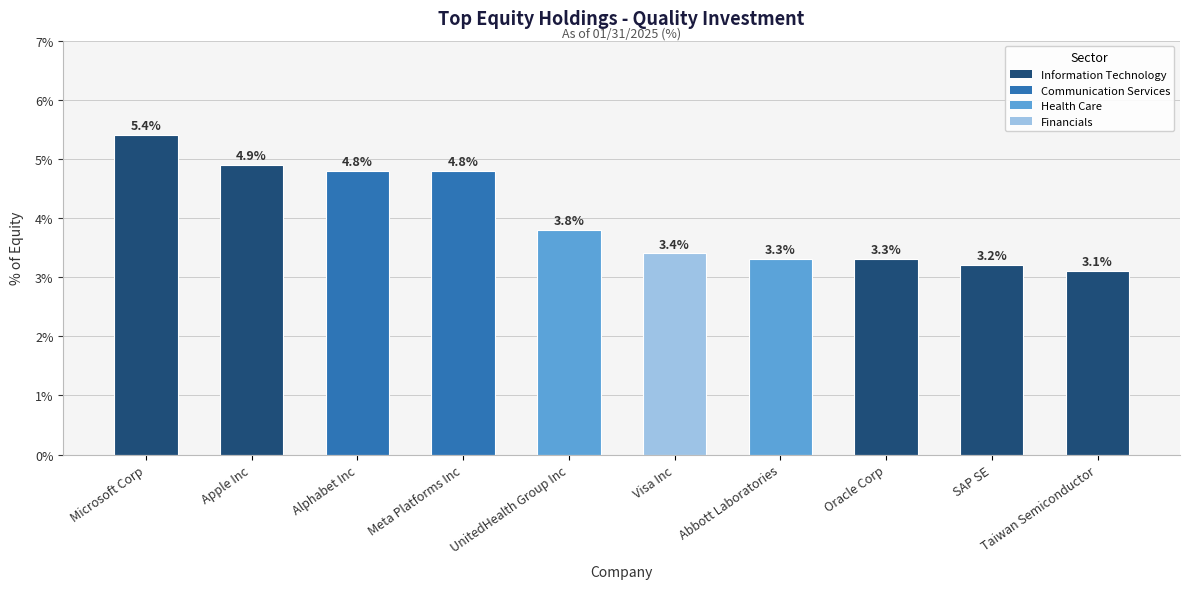

What is the sum of the values at SAP SE and Taiwan Semiconductor?

6.3